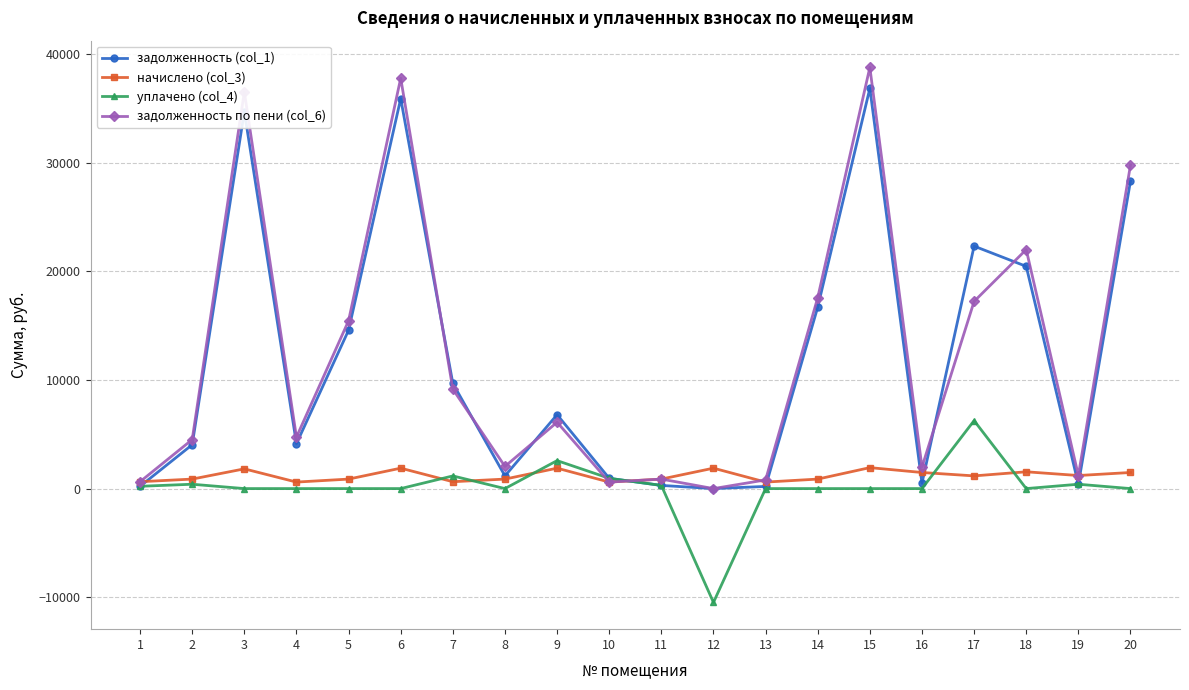

What is the total value across all series at 15?

77531.6